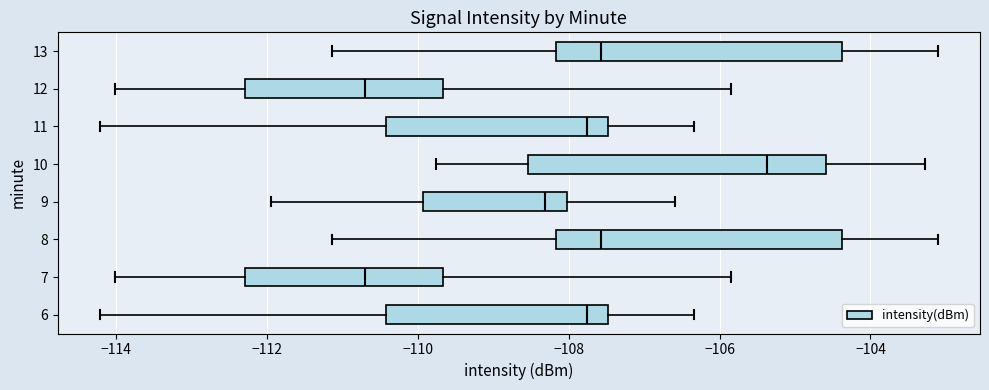

Where is the left edge of the box at y = 8 on the x-axis? The values are not printed on the chart, so give them approximately, as read against the axis.

-108.2